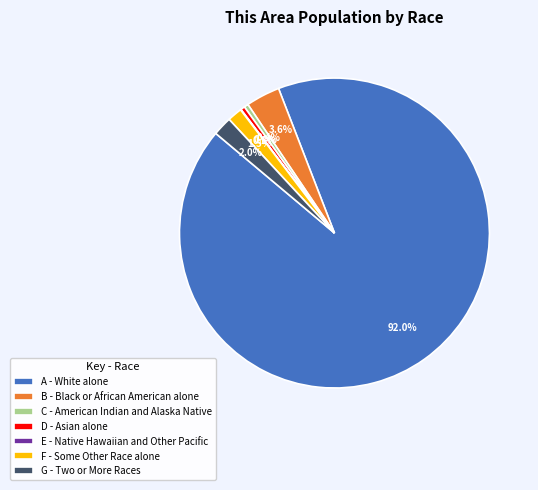

What percentage is NOT represented by G - Two or More Races?

98.0%